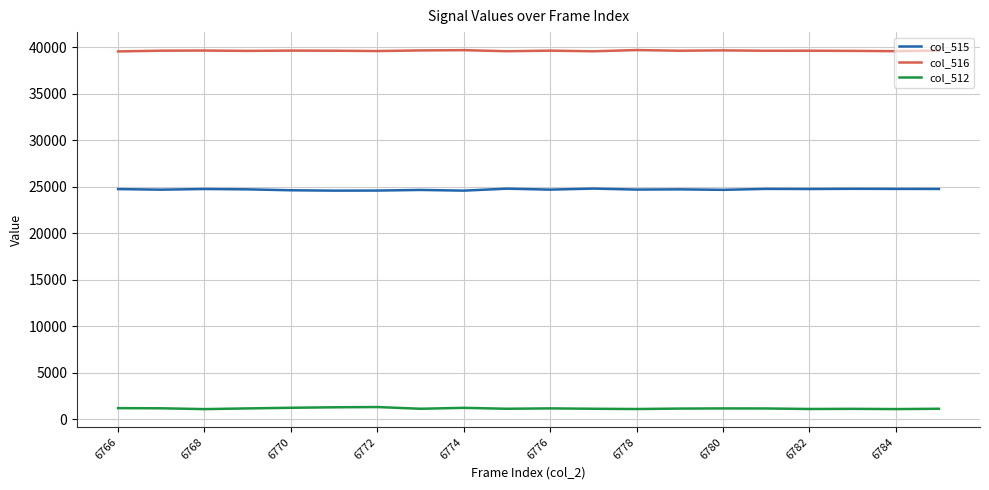

Rank the series by their maximum value, from highest to lowest.

col_516, col_515, col_512